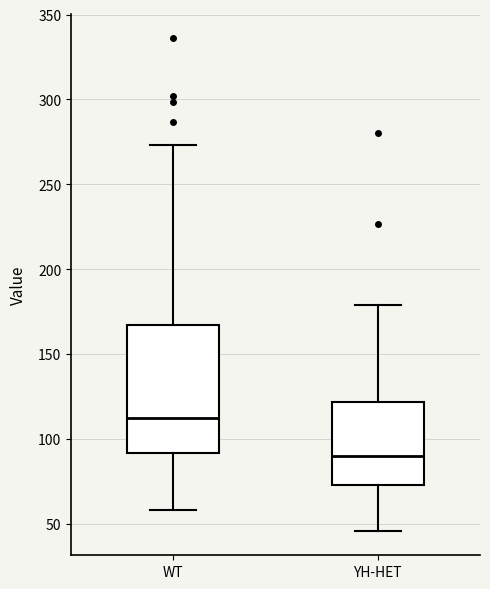

Reading left to right, read every box against the y-axis: the position of its median line, the range the box covers, and the ends of its whiskers. The values are not printed on the chart, so give them approximately, as read against the axis.

WT: median 110, box 90 to 165, whiskers 60 to 275
YH-HET: median 90, box 75 to 120, whiskers 45 to 180